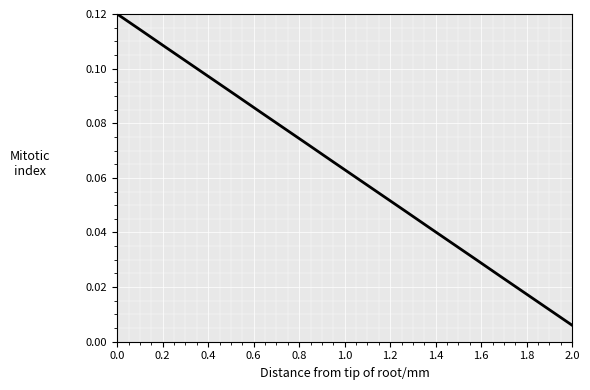

At which label is the value closest to 0?

2.0